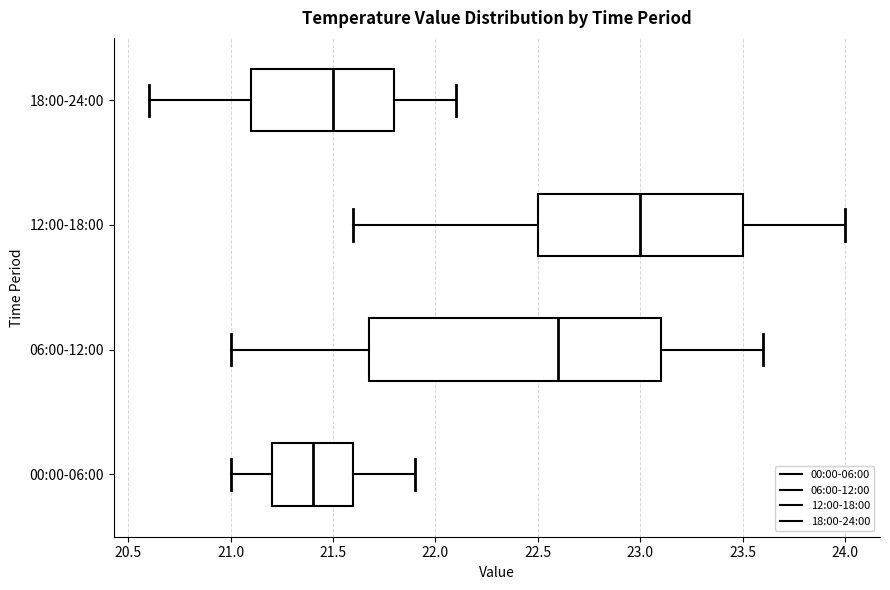

Which box's median line is the furthest to the right?

12:00-18:00